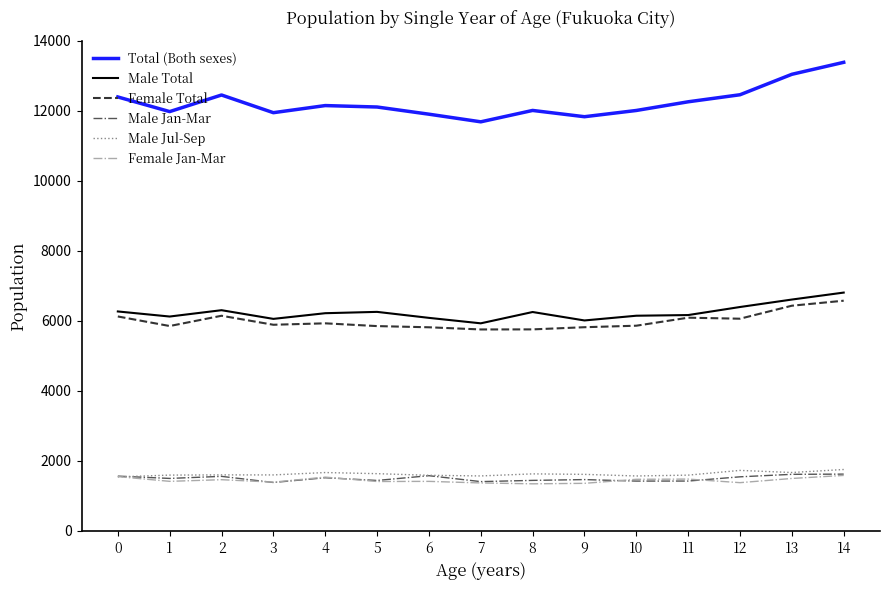

What is the difference between the maximum and minimum values in the Male Jul-Sep series?

212